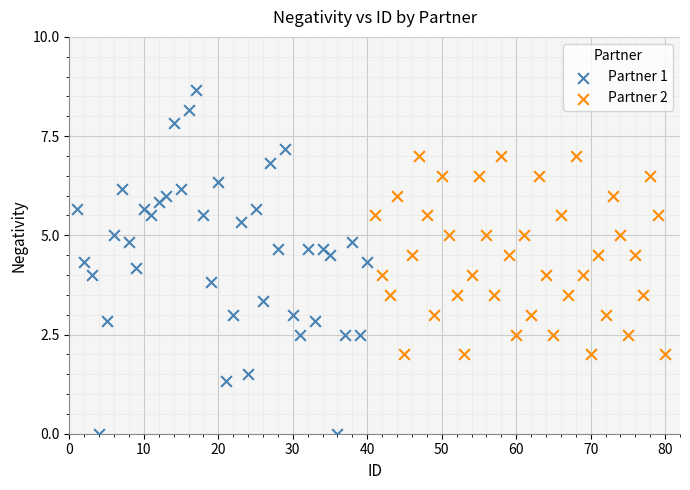

Which series has the largest Y range (max minus min)?

Partner 1